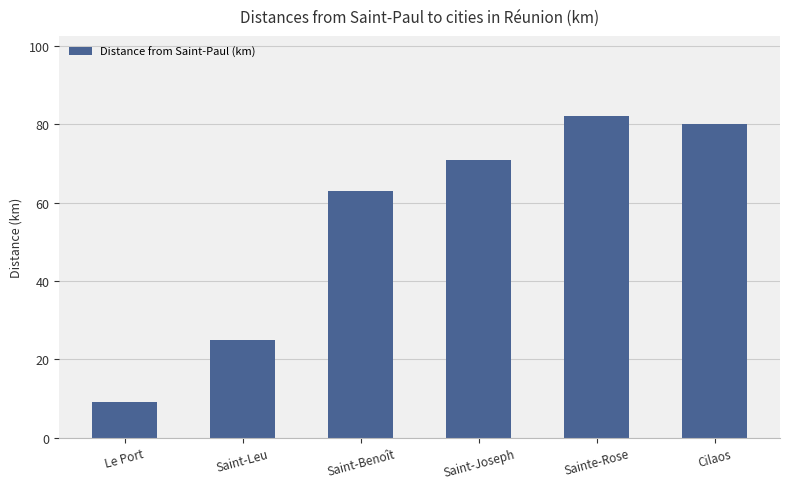

Count the number of categories in the chart.

6